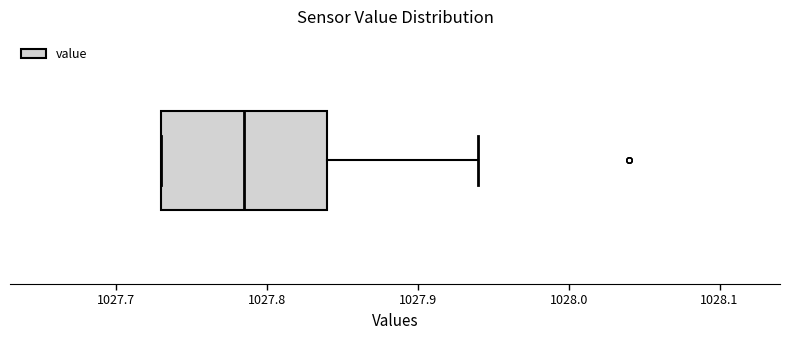

Where is the right edge of the box on the x-axis? The values are not printed on the chart, so give them approximately, as read against the axis.

1027.84